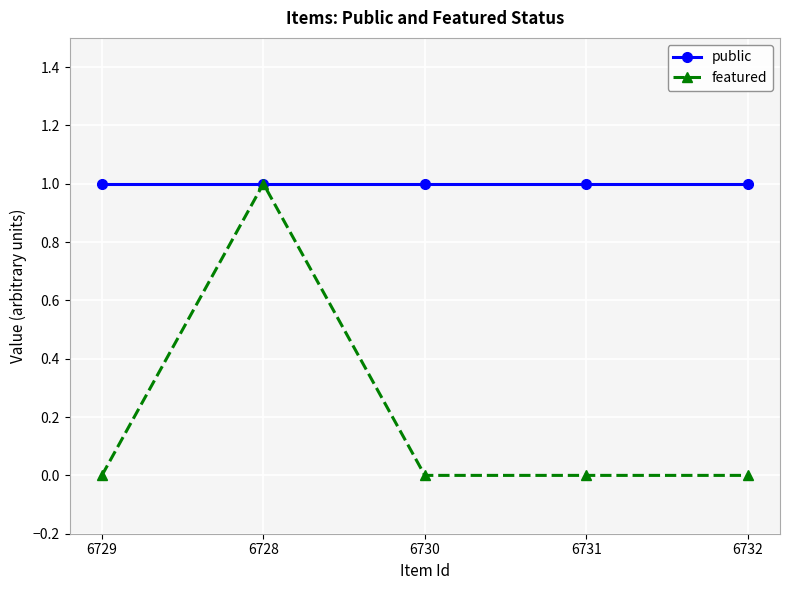

At 6730, list the series in order from smallest to largest.

featured, public